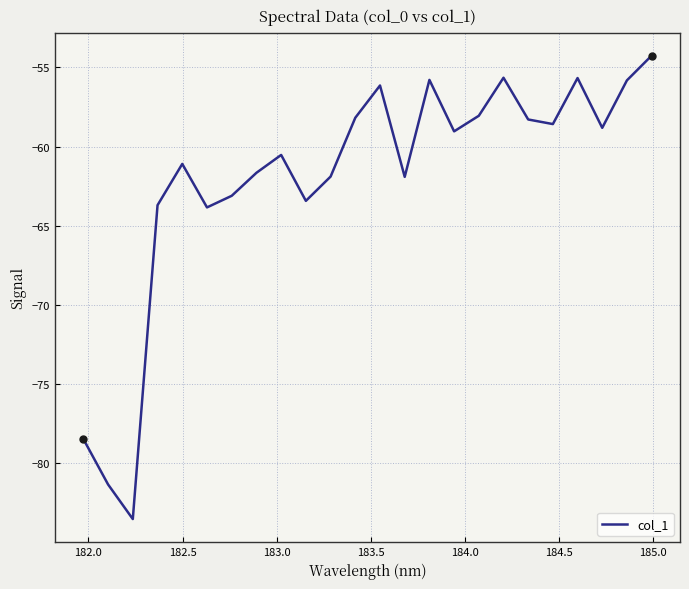

Does the chart have visible grid lines?

Yes